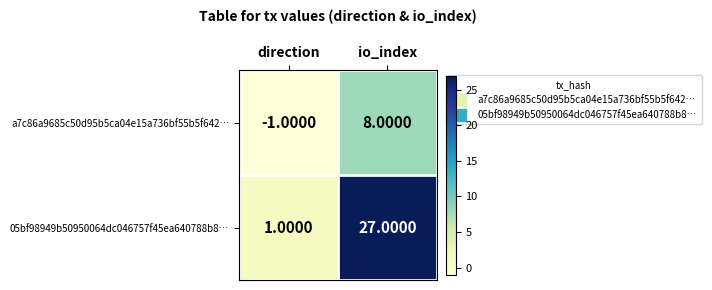

Which series has the largest total across all categories?

05bf98949b50950064dc046757f45ea640788b8…